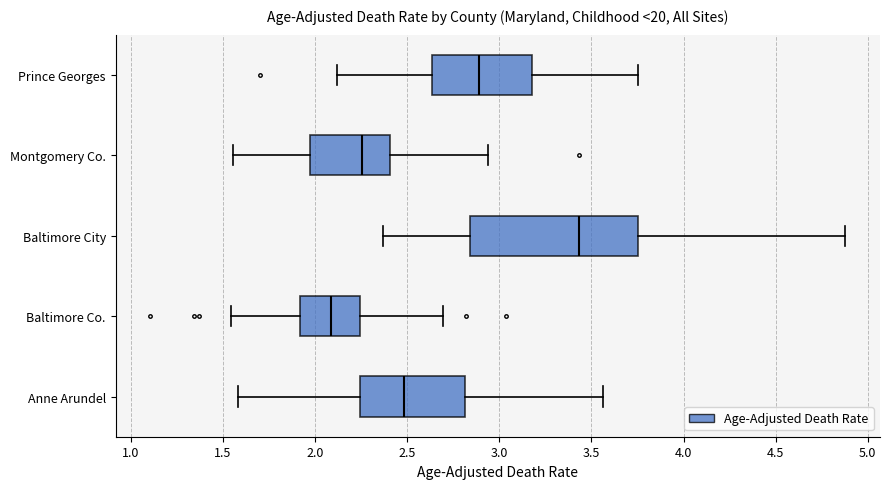

Where does the median line of the box for Prince Georges sit on the x-axis? The values are not printed on the chart, so give them approximately, as read against the axis.

2.90